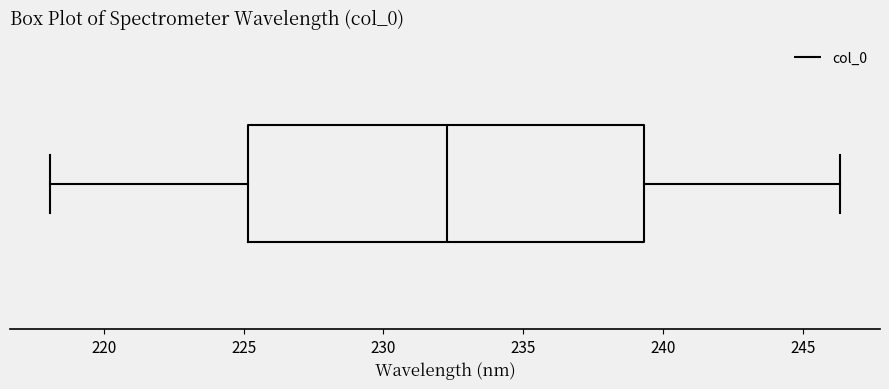

Read this box plot against the x-axis: the position of the median line, the range covered by the box, and the ends of both whiskers. The values are not printed on the chart, so give them approximately, as read against the axis.

median 232.5, box 225.0 to 239.5, whiskers 218.0 to 246.5